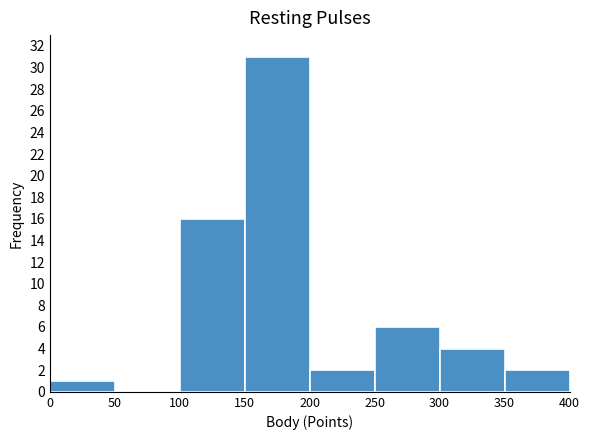

Reading left to right, transcribe this chart: for each bar, give the range it covers on the x-axis and its height. The values are not printed on the chart, so give them approximately, as read against the axis.

0 to 50: 1
50 to 100: 0
100 to 150: 16
150 to 200: 31
200 to 250: 2
250 to 300: 6
300 to 350: 4
350 to 400: 2